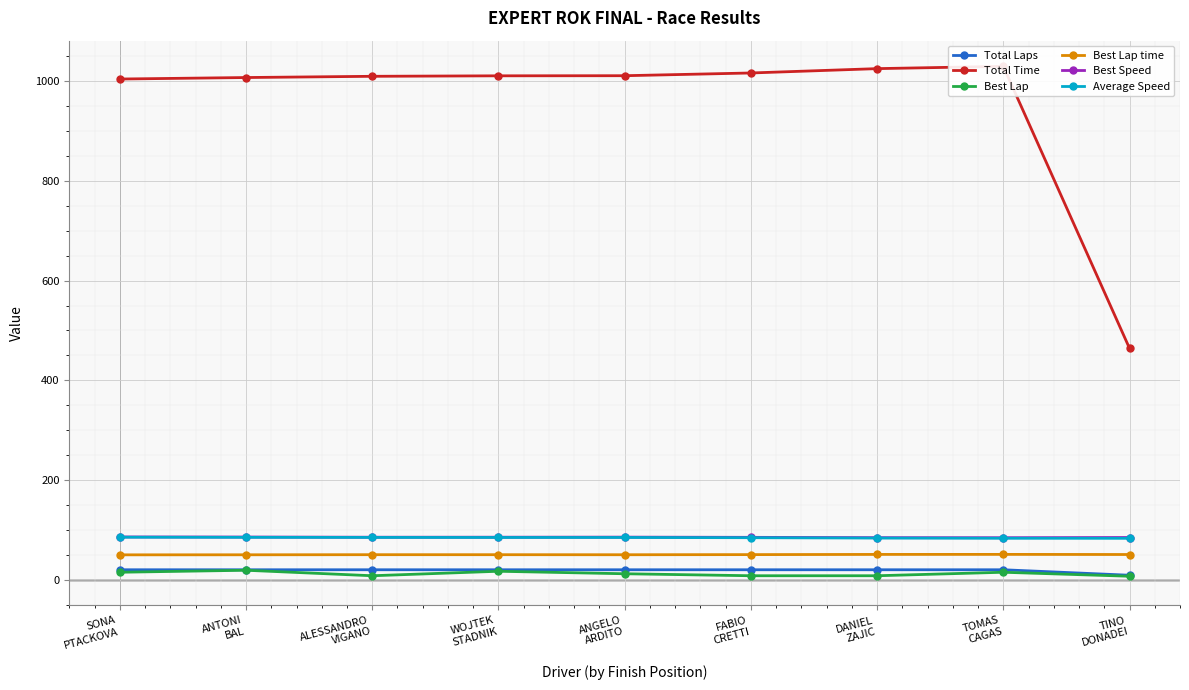

Which label corresponds to the smallest value in the chart?

TINO
DONADEI